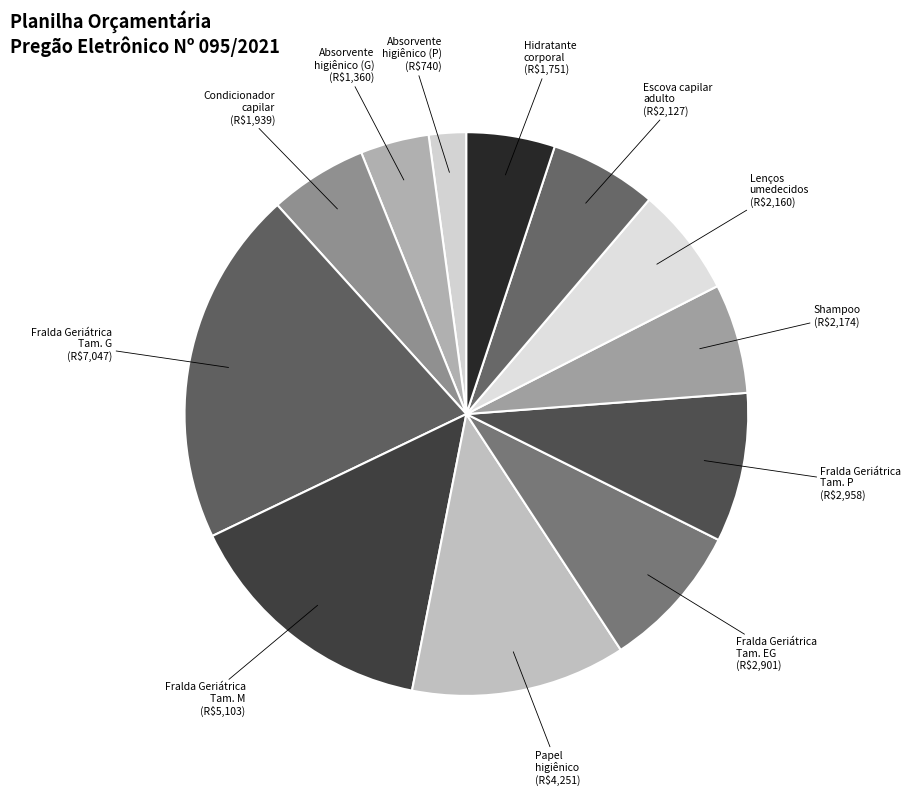

Count the number of slices in the pie.

12